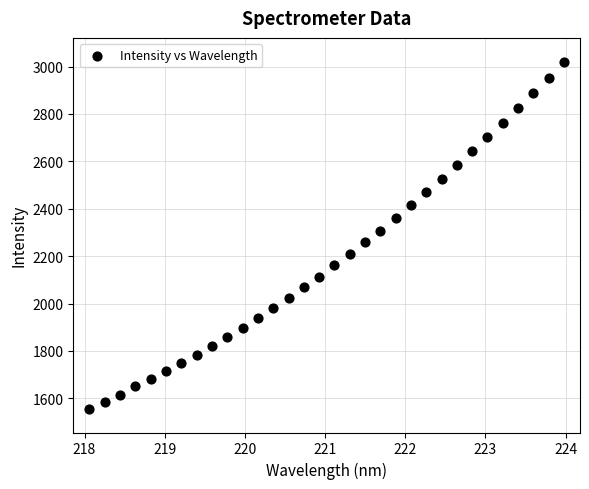

What is the range of Y values (max minus min)?

1465.3